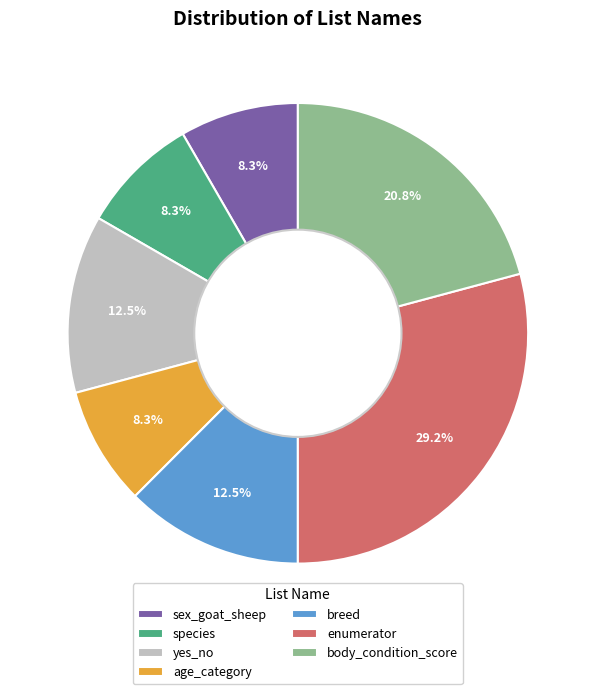

To the nearest percent, what is the difference between the largest and smallest slice percentages?

21%